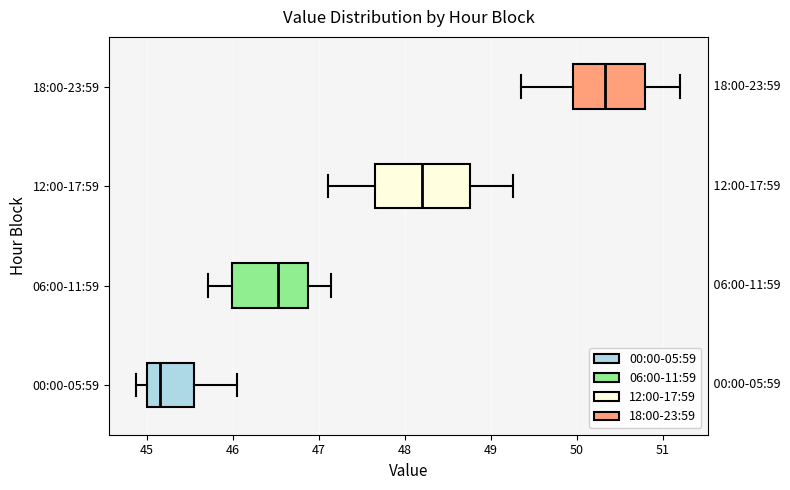

Which box has the furthest to the left median line?

00:00-05:59